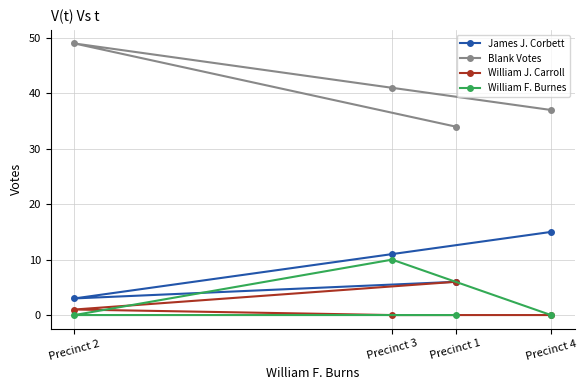

True or false: Blank Votes and James J. Corbett cross at least once.

False